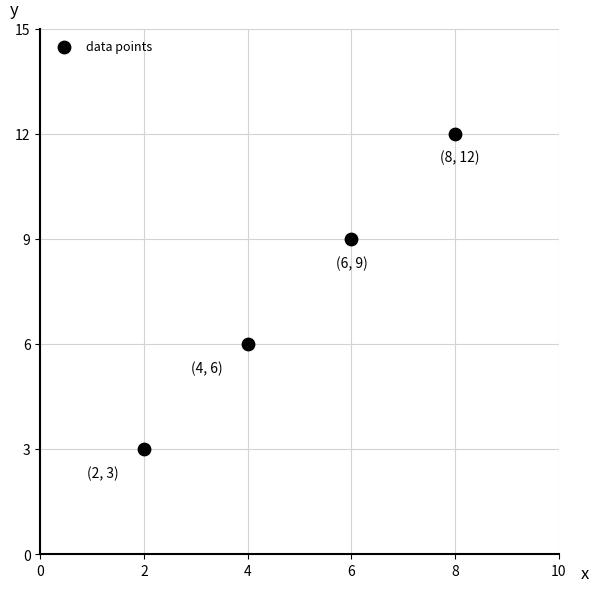

What Y value in the scatter plot is closest to 7?

6